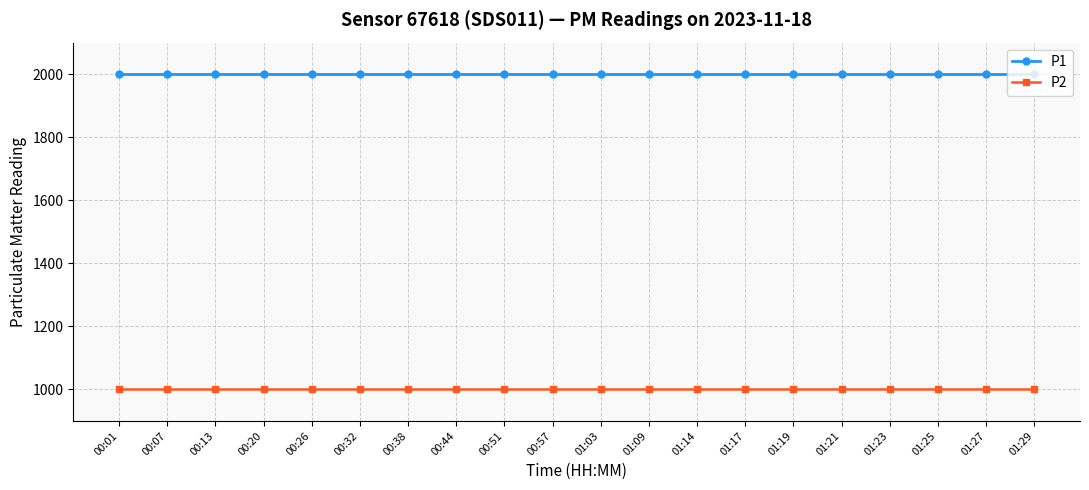

What is the spread (max minus min) of values at 00:20?

1000.0